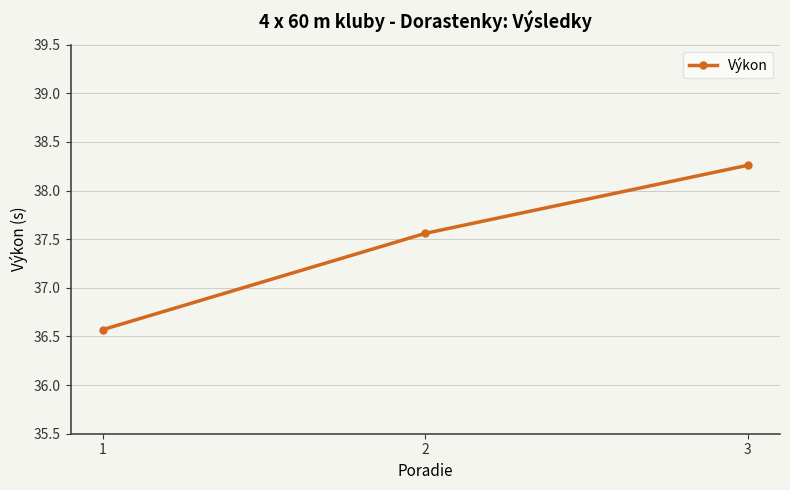

How many lines are shown in the chart?

1